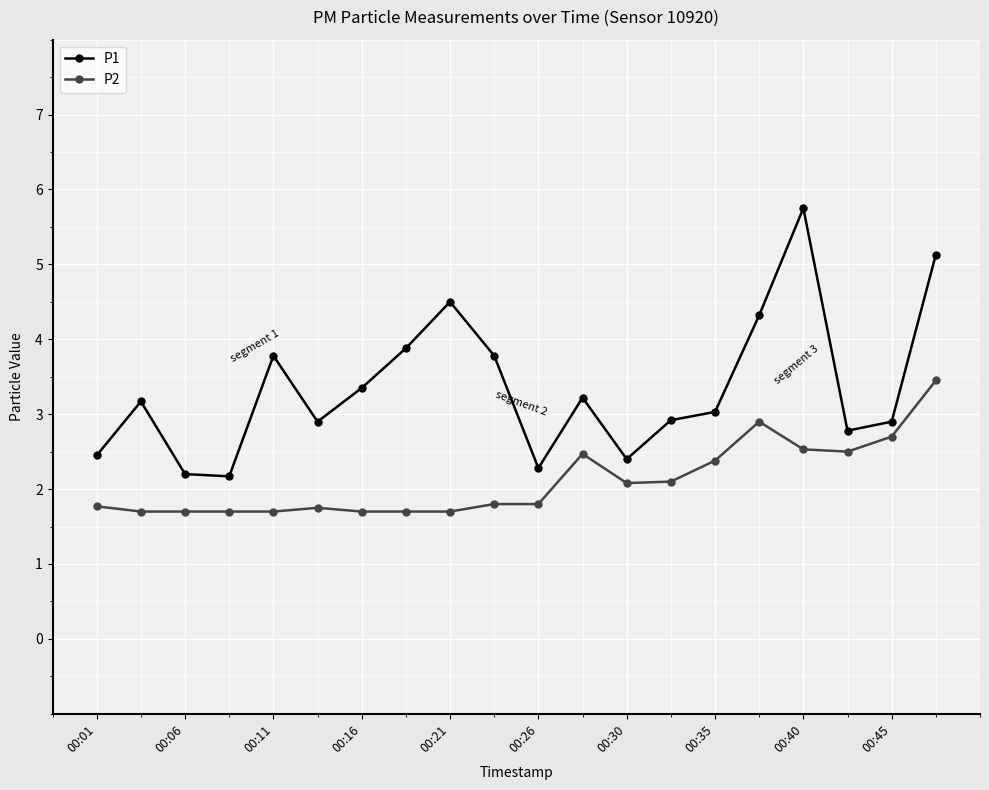

What is the difference between the maximum and minimum values in the P1 series?

3.6